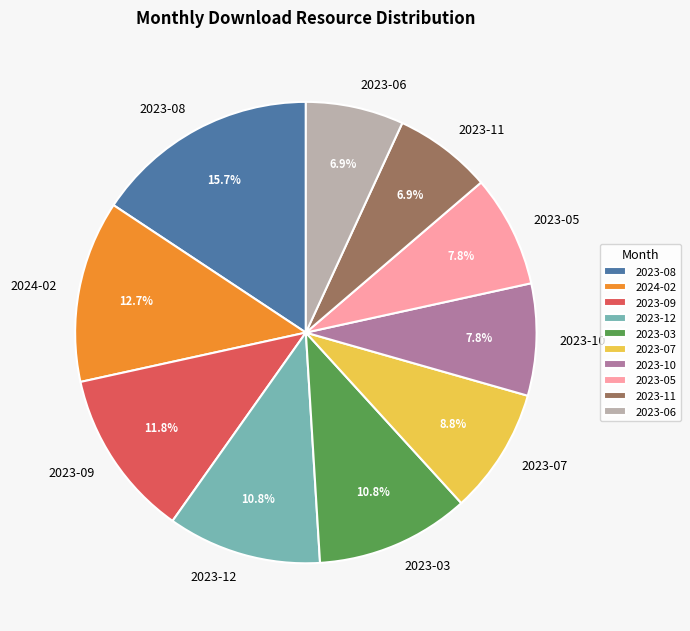

Approximately how many times larger is the value at 2023-11 compared to 2023-09?

0.6